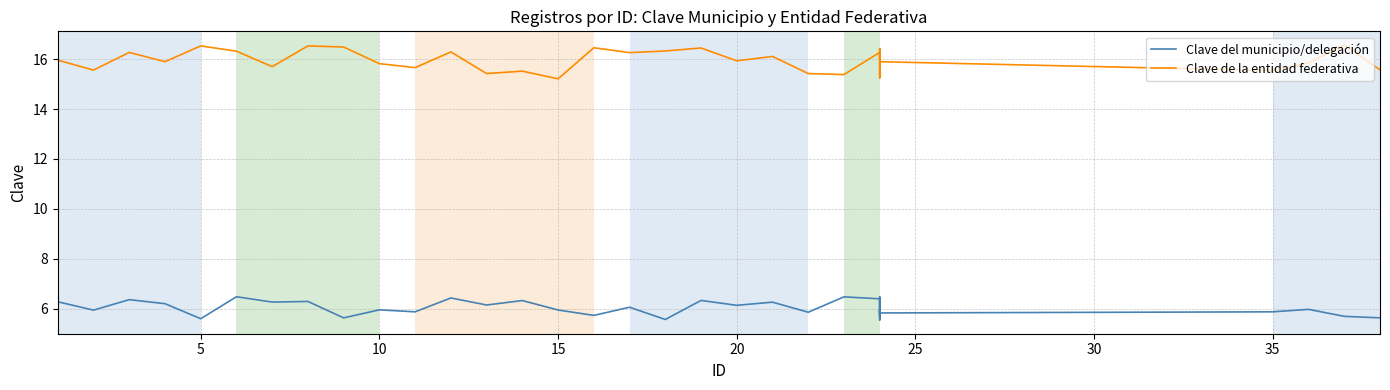

At how many categories does at least one series exceed 6?

37